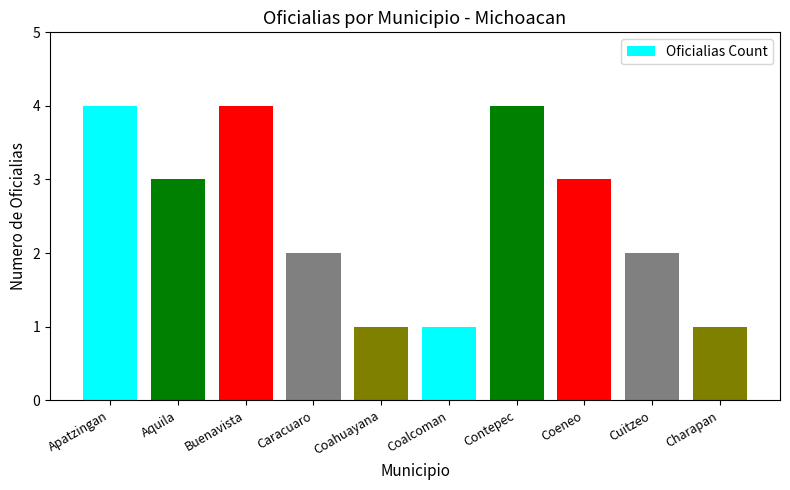

The chart shows a value of 4 at Contepec. True or false?

True